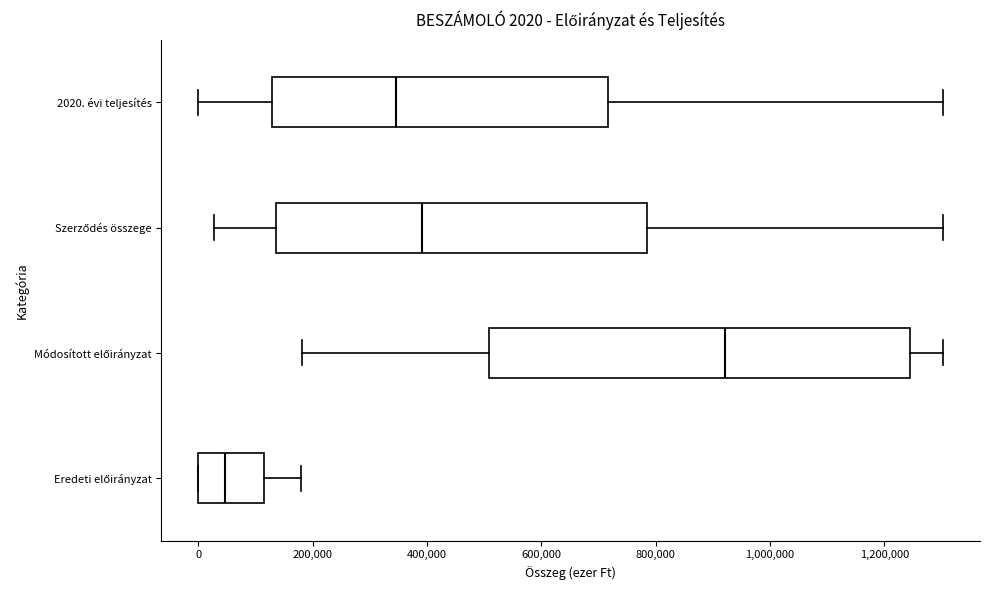

Which box has the furthest to the right median line?

Módosított előirányzat